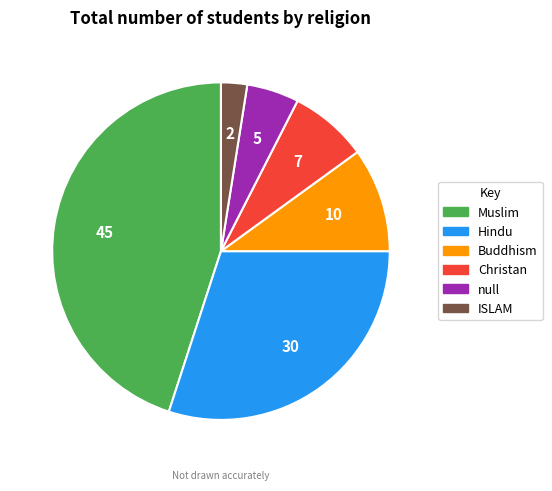

How many segments does this pie chart have?

6